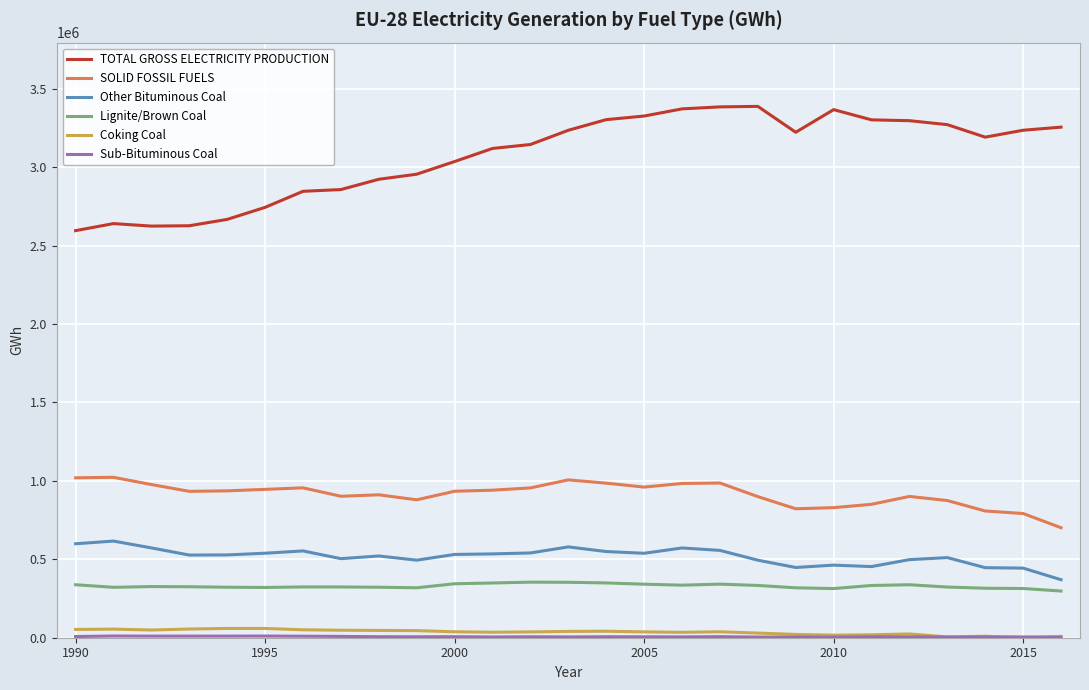

What is the difference between the maximum and minimum values in the Other Bituminous Coal series?

246406